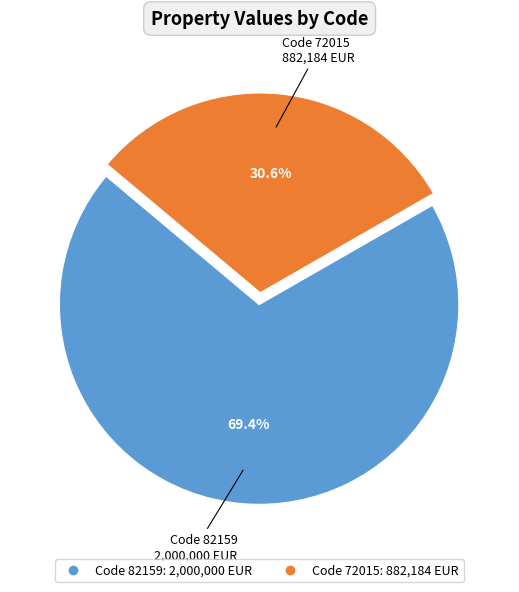

Is there any slice that represents more than half of the pie?

Yes